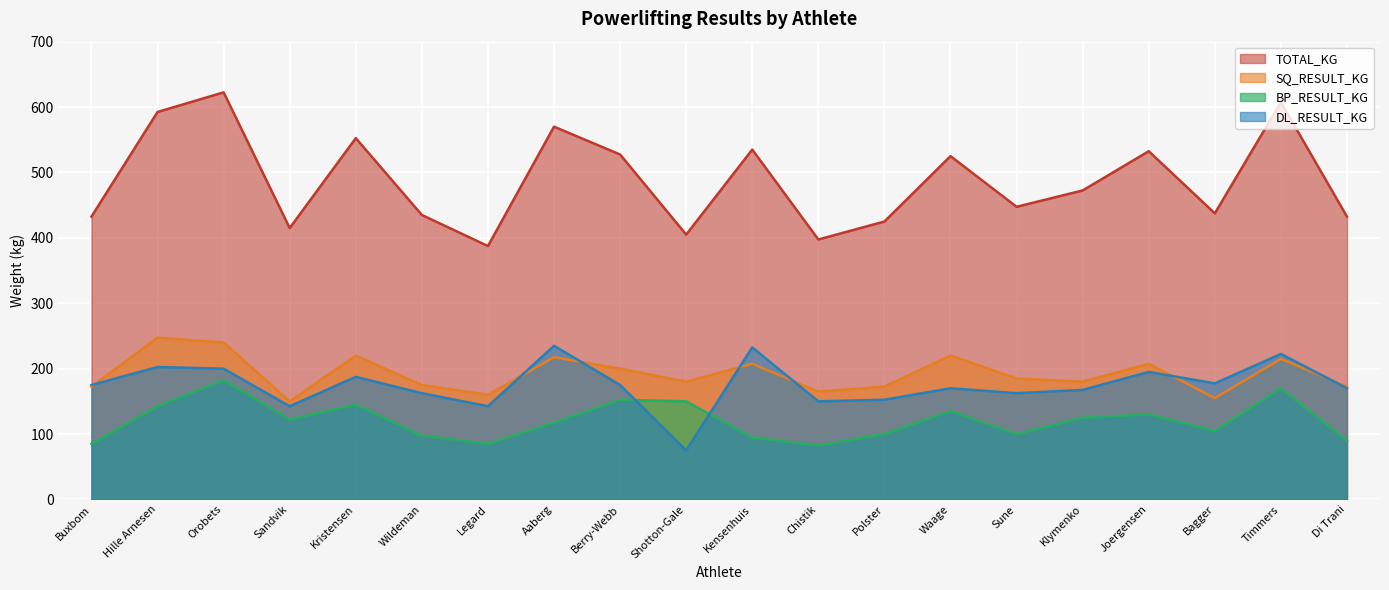

What is the difference between the highest and lowest values at Wildeman?

337.5